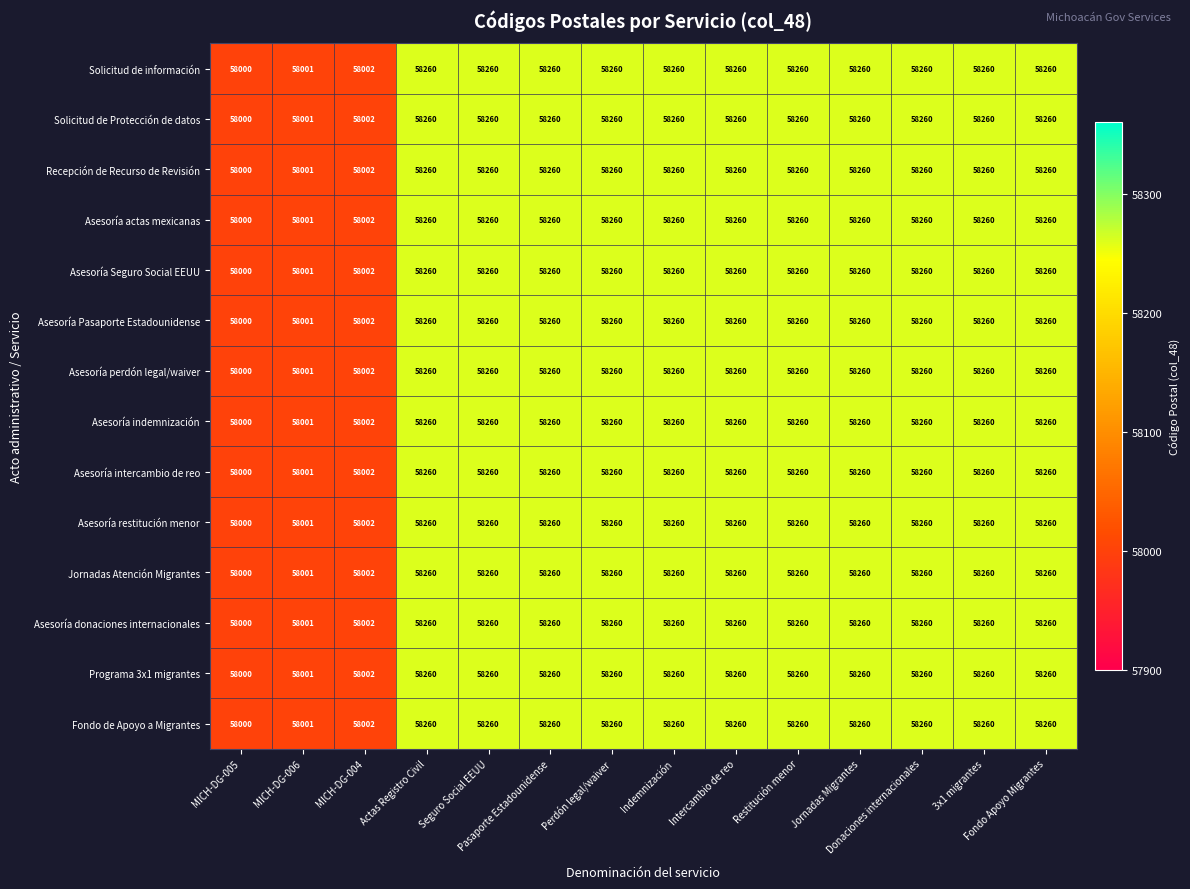

At how many categories does at least one series exceed 58195?

11